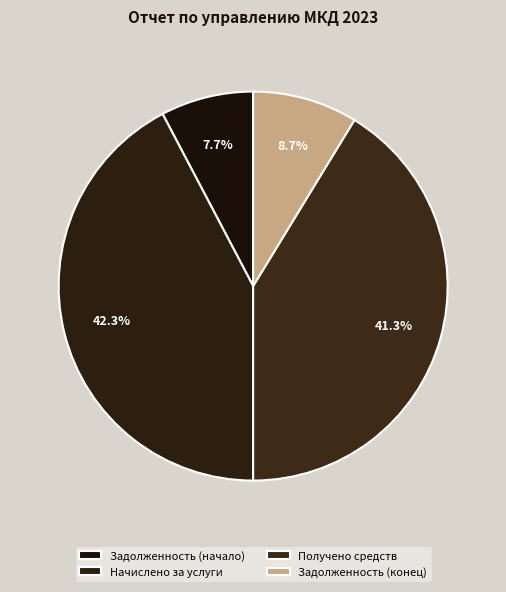

Which slice is the smallest?

Задолженность (начало)